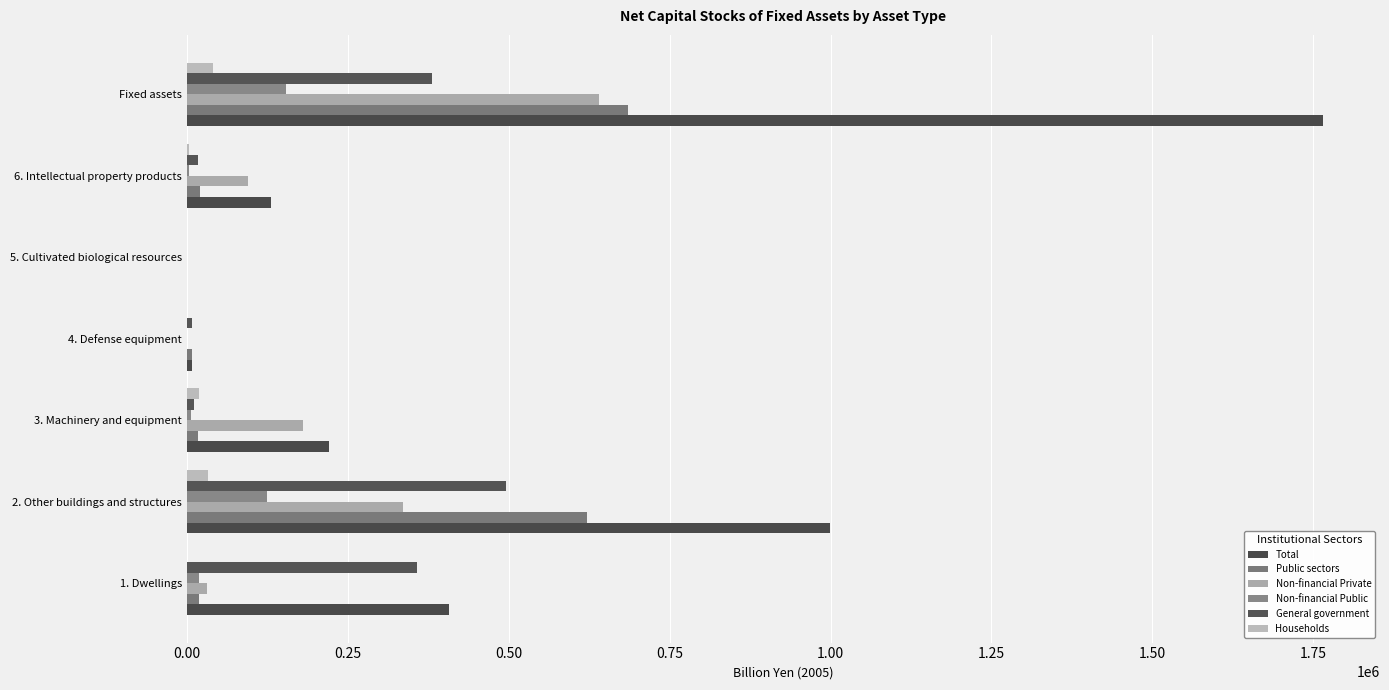

What is the sum of all Total values?

3531075.4